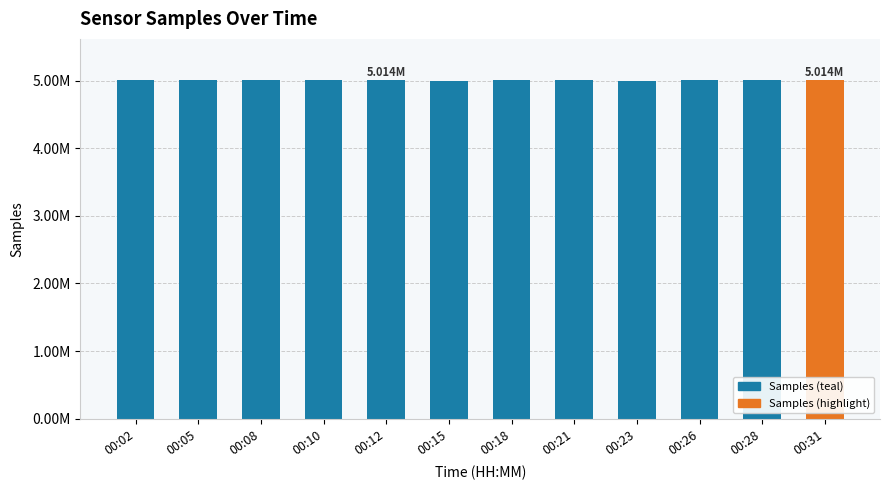

True or false: the data shows 6859080 at 00:10.

False